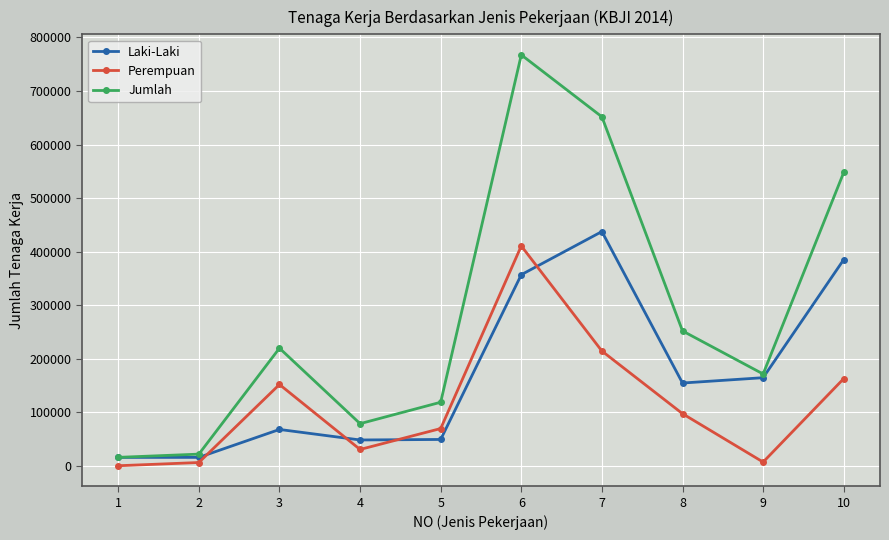

List the series in order of their overall mean, lowest first.

Perempuan, Laki-Laki, Jumlah